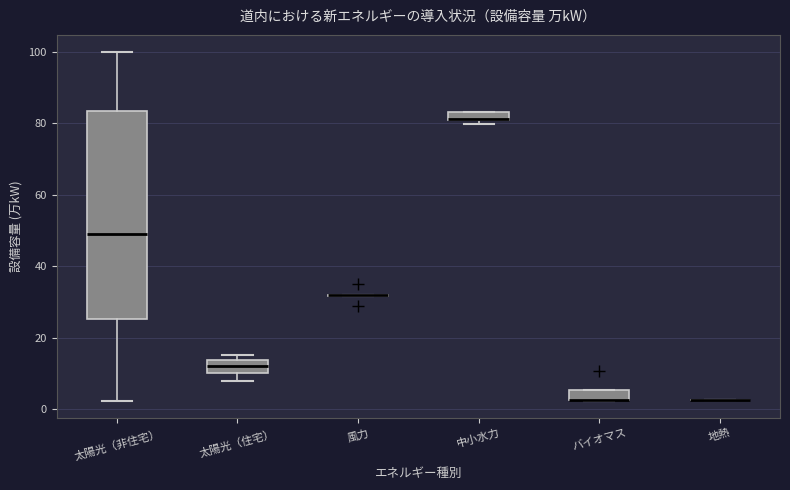

Where does the upper whisker of the box for 太陽光（非住宅） end on the y-axis? The values are not printed on the chart, so give them approximately, as read against the axis.

100